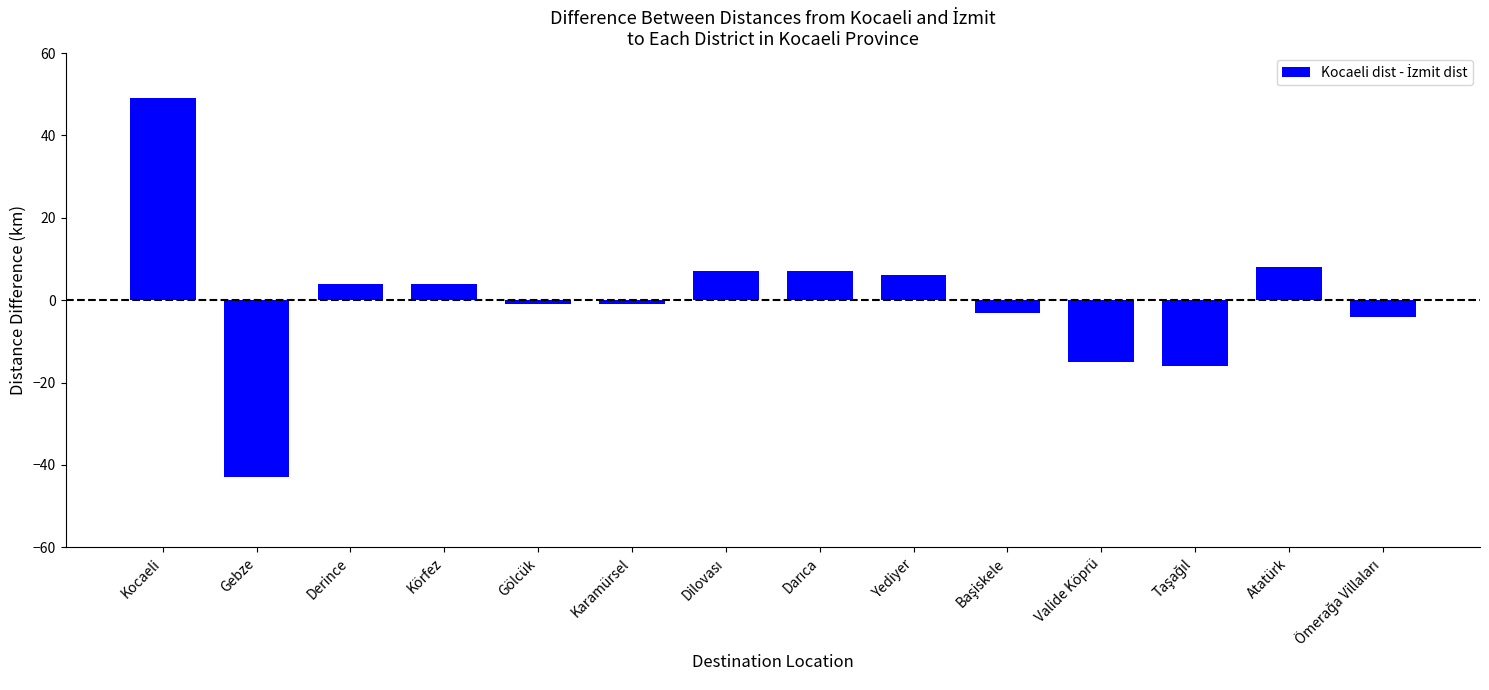

Reading left to right, extract all data points from this chart.

49	-43	4	4	-1	-1	7	7	6	-3	-15	-16	8	-4